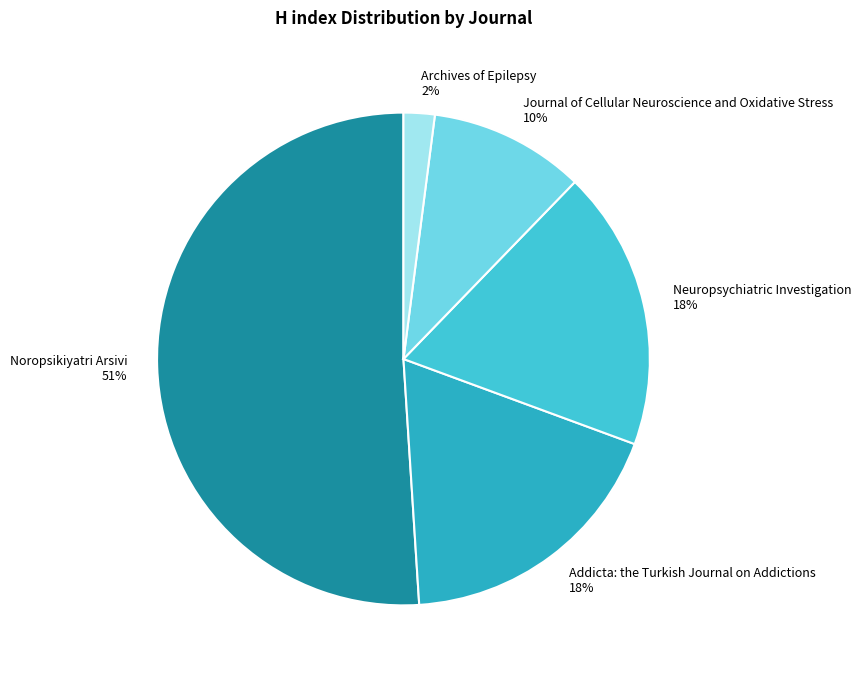

How many slices are in this pie chart?

5